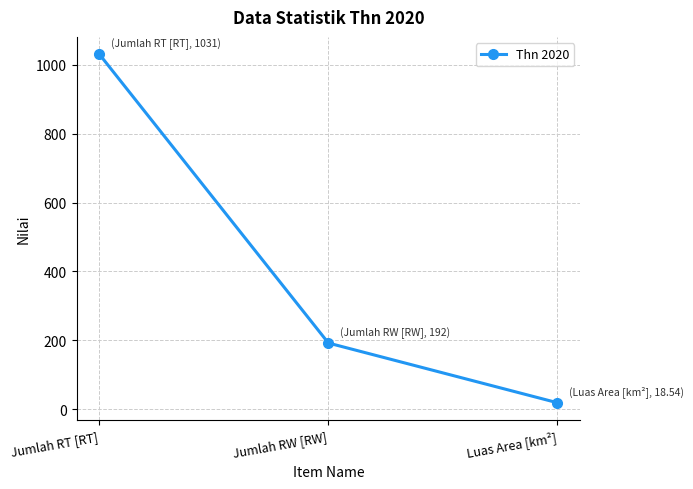

Reading left to right, transcribe all the data shown in this chart.

1031.0	192.0	18.5